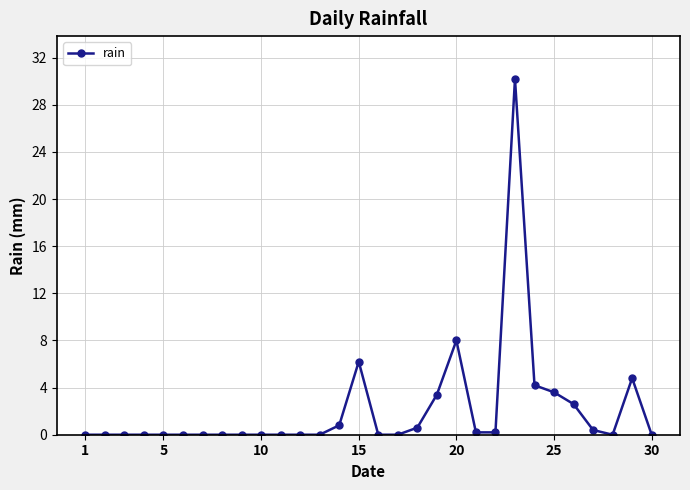

What is the average value?

2.2